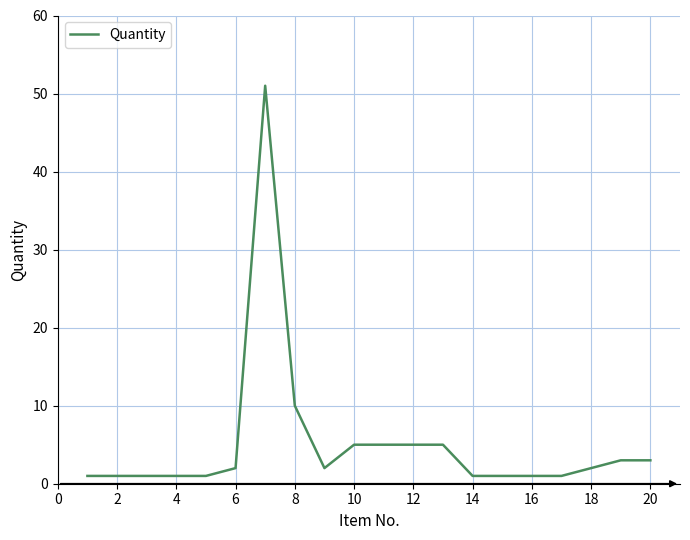

What is the difference between the maximum and minimum values?

50